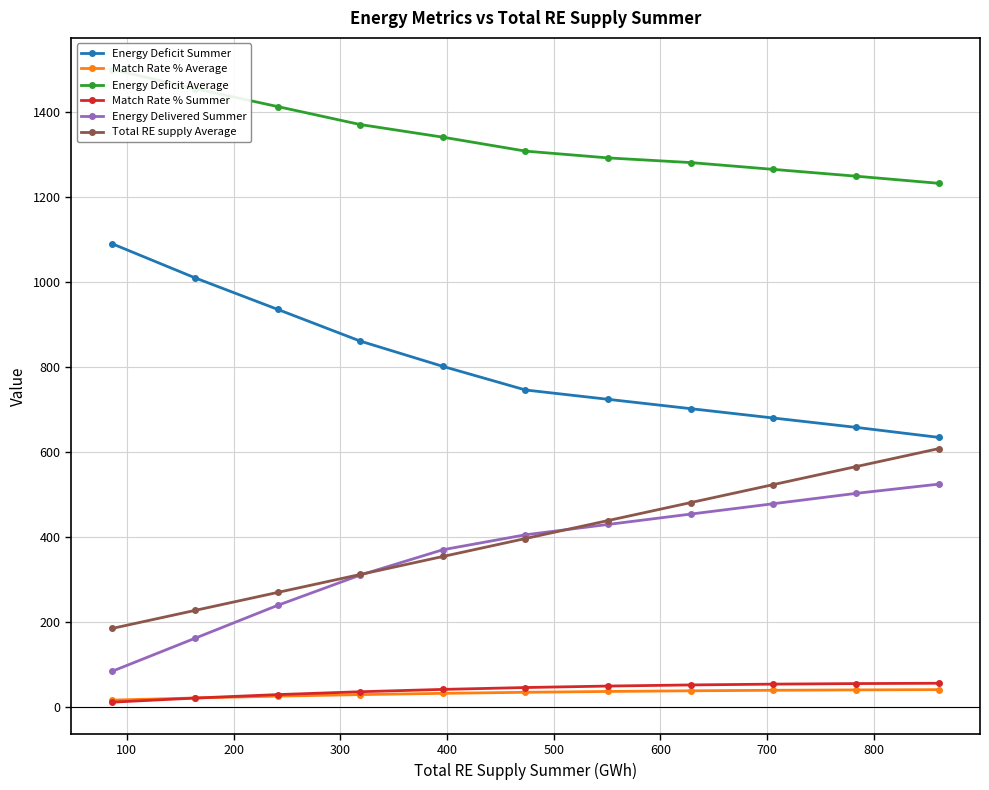

True or false: Total RE supply Average and Energy Deficit Summer intersect in this chart.

False